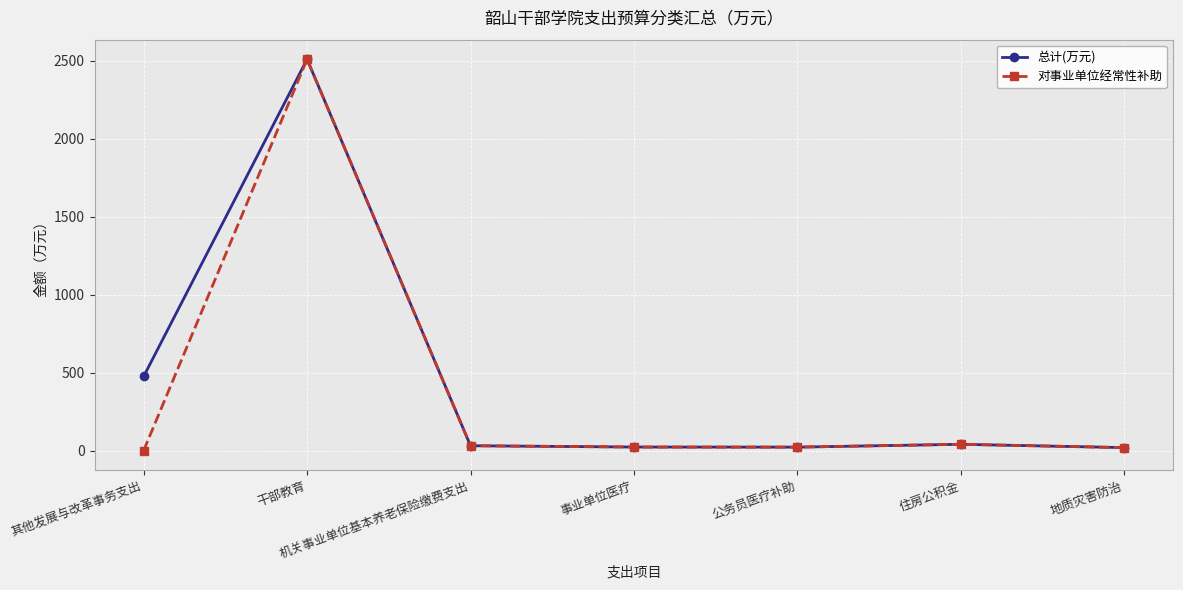

What is the maximum value shown in the chart?

2509.2